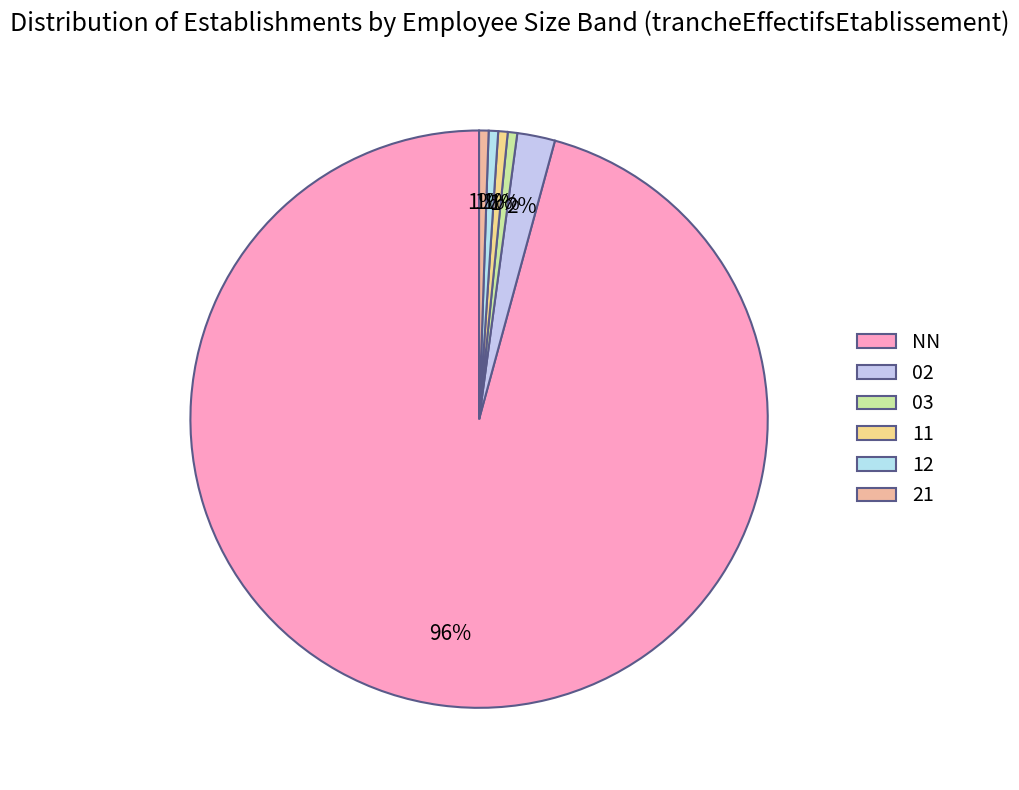

Count the number of slices in the pie.

6